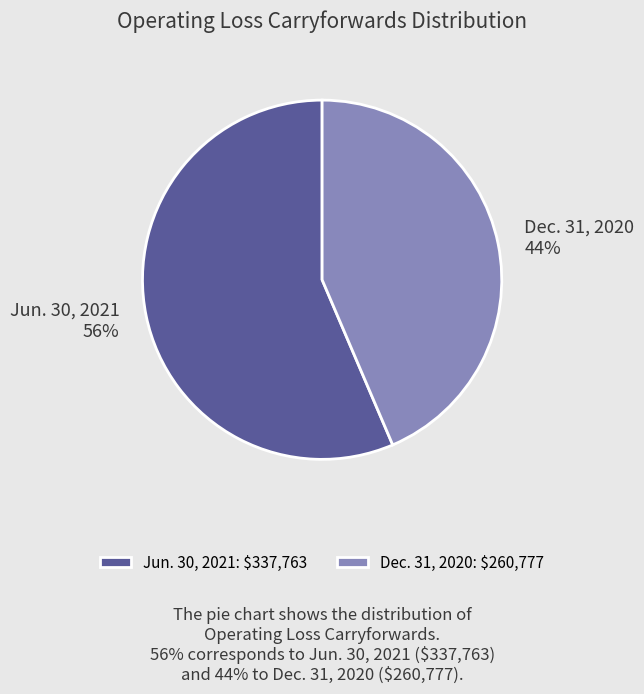

Count the number of slices in the pie.

2